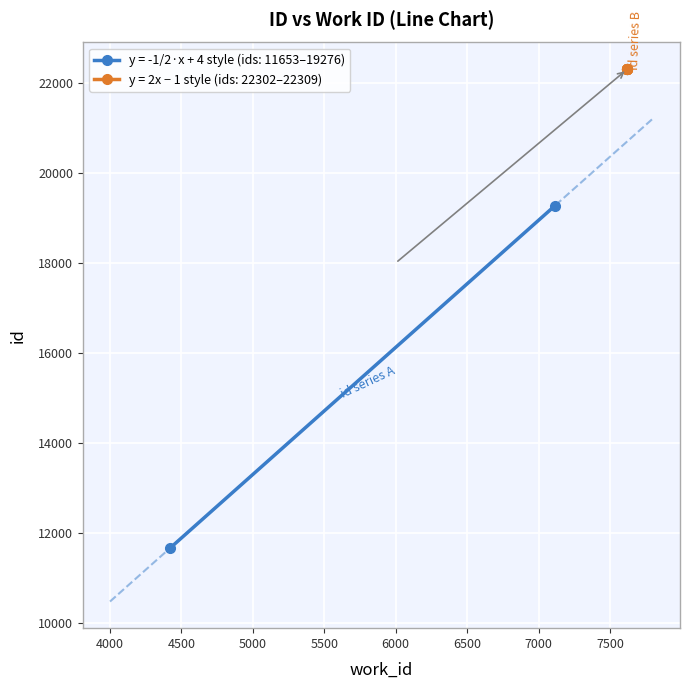

Which label corresponds to the smallest value in the chart?

4418